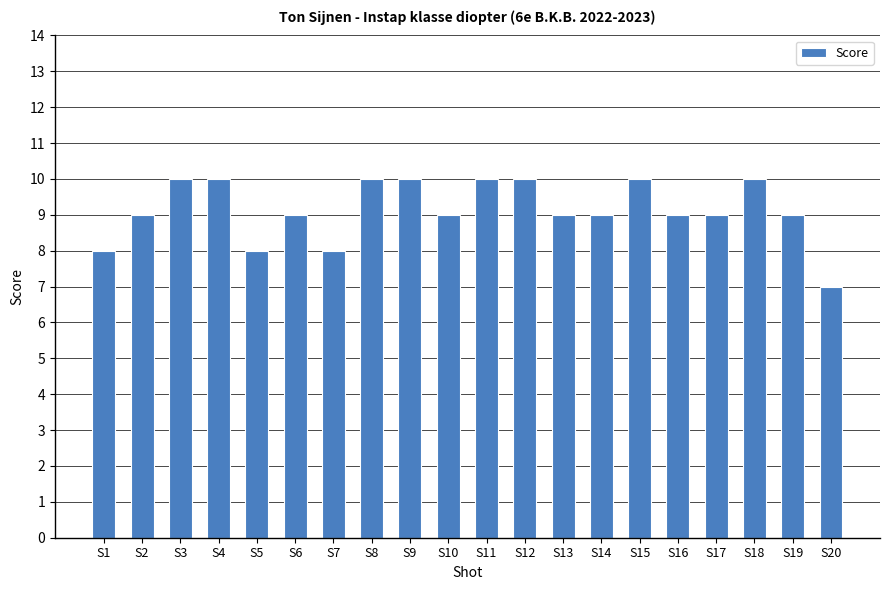

What is the minimum value shown in the chart?

7